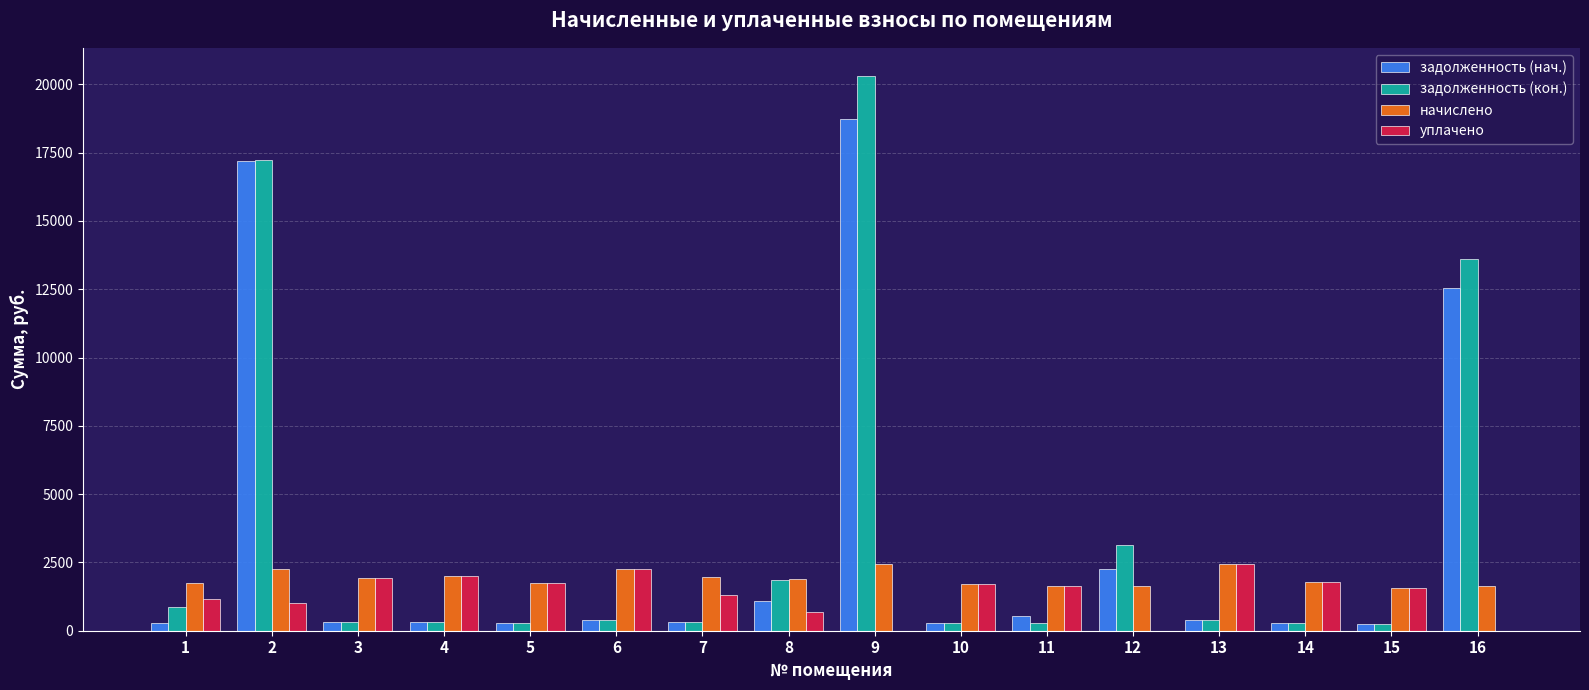

Which series has the largest range (max minus min)?

задолженность (кон.)